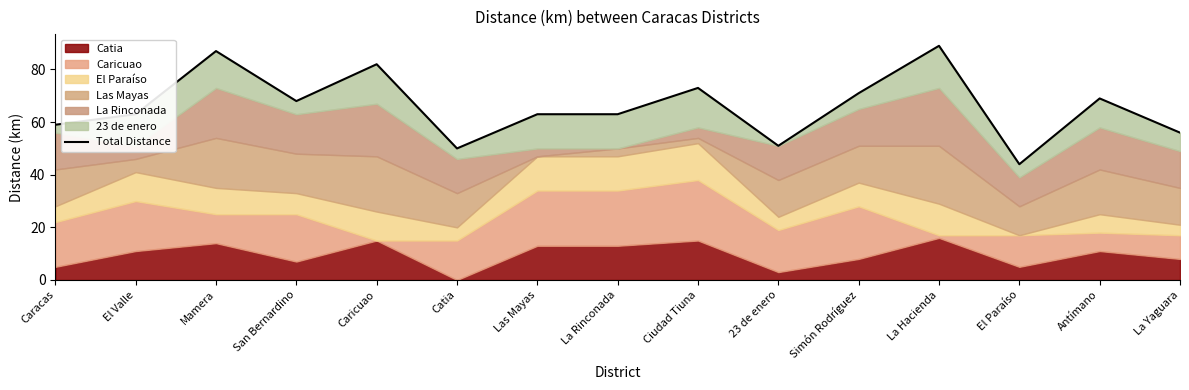

Reading left to right, transcribe all the data shown in this chart.

59	63	87	68	82	50	63	63	73	51	71	89	44	69	56